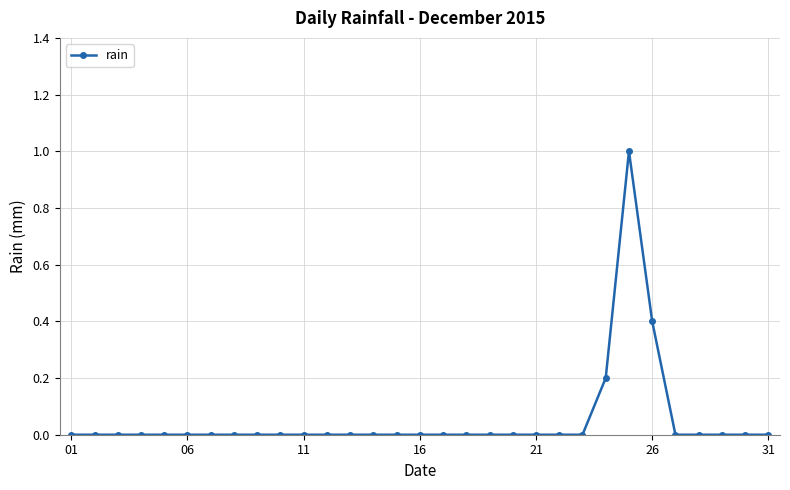

What is the value of the 26th point from the left?

0.4